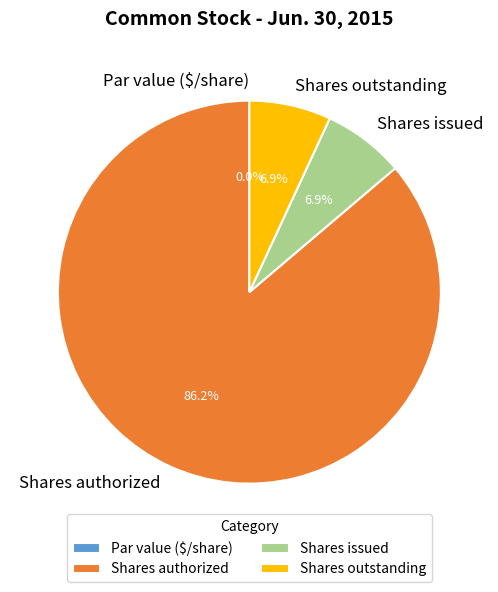

To the nearest percent, what is the average slice percentage?

25%